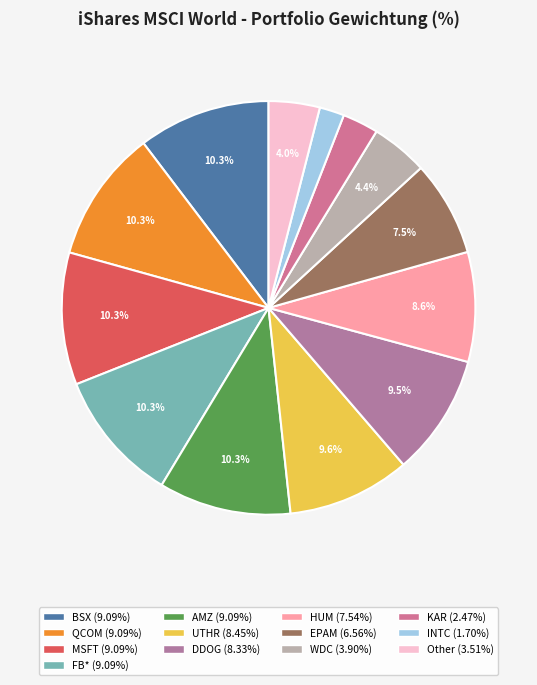

What percentage is the UTHR slice, to the nearest percent?

10%